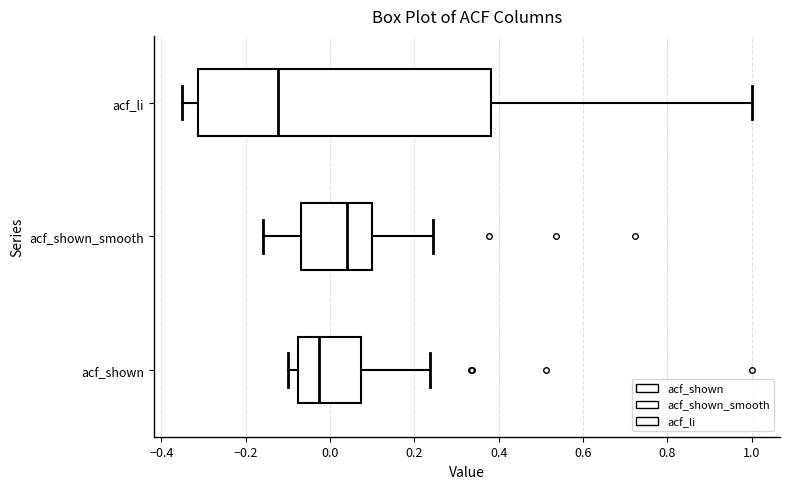

Comparing the boxes themselves (not the whiskers), which one is the widest?

acf_li